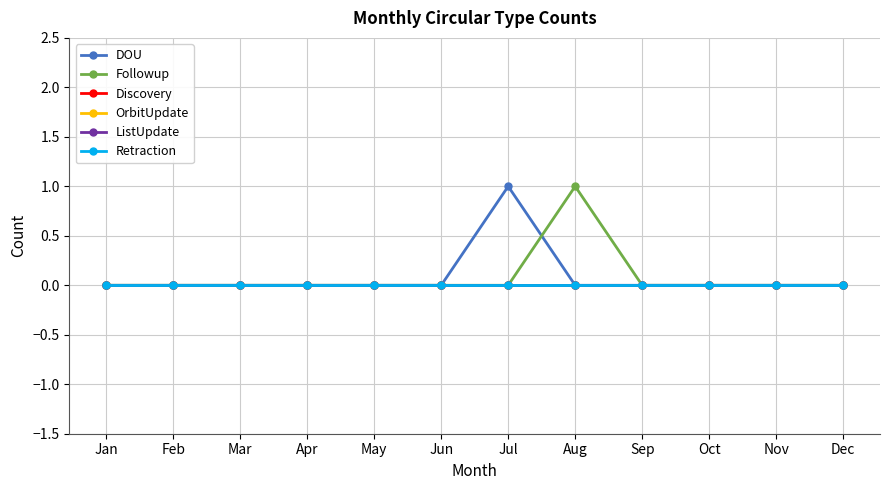

At which label does Discovery reach its minimum?

Jan